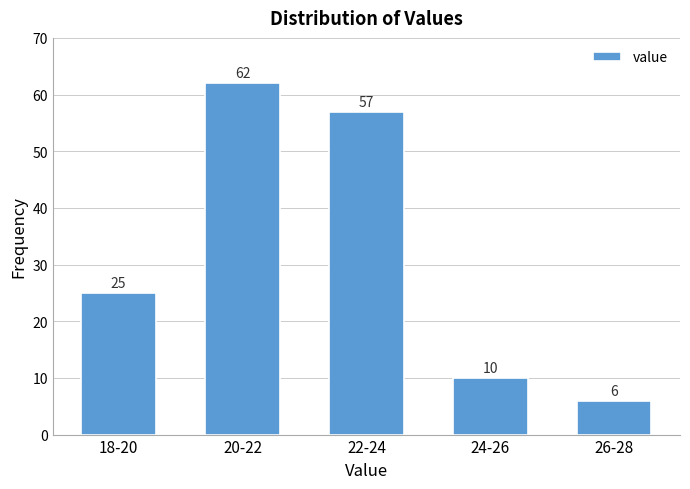

Reading right to left, transcribe all the data shown in this chart.

26-28=6	24-26=10	22-24=57	20-22=62	18-20=25